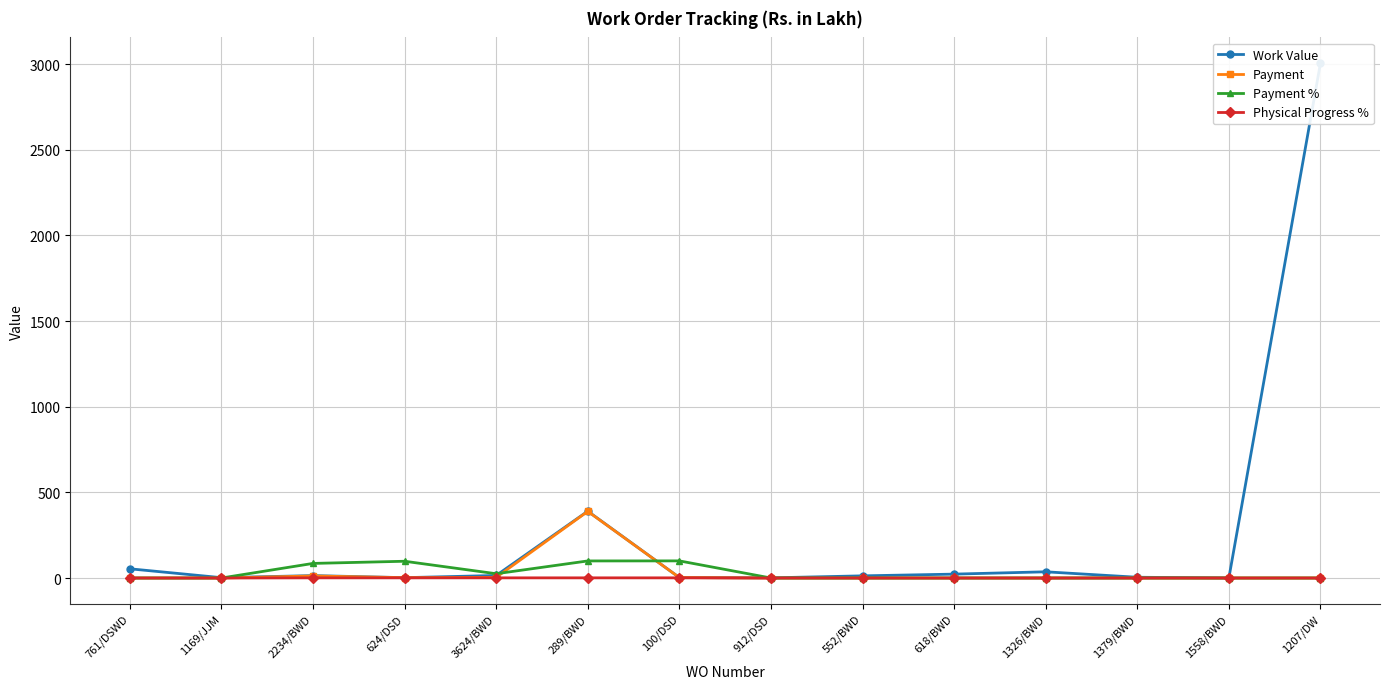

Which label corresponds to the largest value in the chart?

1207/DW